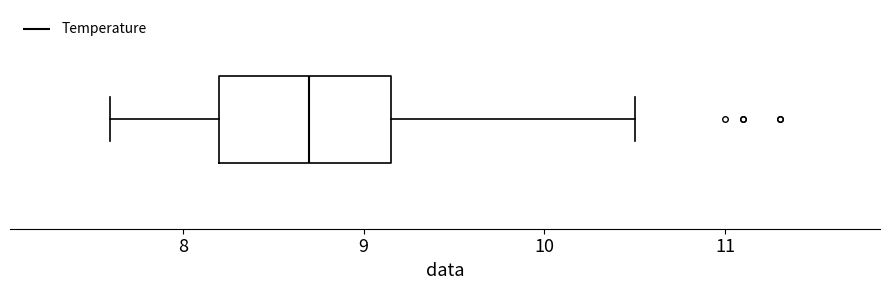

Read this box plot against the x-axis: the position of the median line, the range covered by the box, and the ends of both whiskers. The values are not printed on the chart, so give them approximately, as read against the axis.

median 8.7, box 8.2 to 9.2, whiskers 7.6 to 10.5